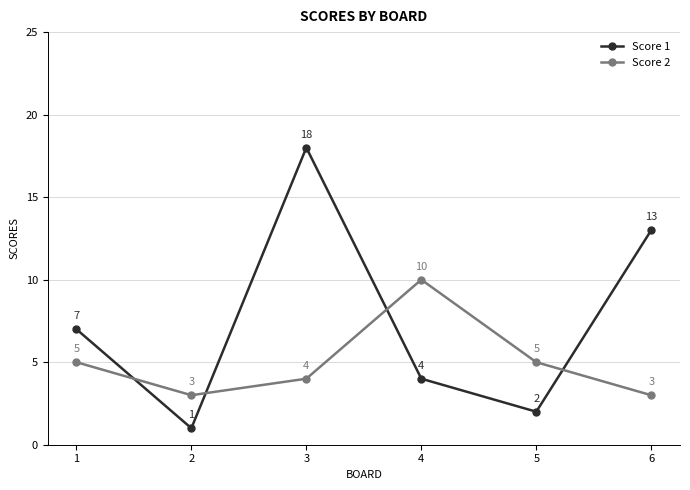

List the series in order of their overall mean, highest first.

Score 1, Score 2